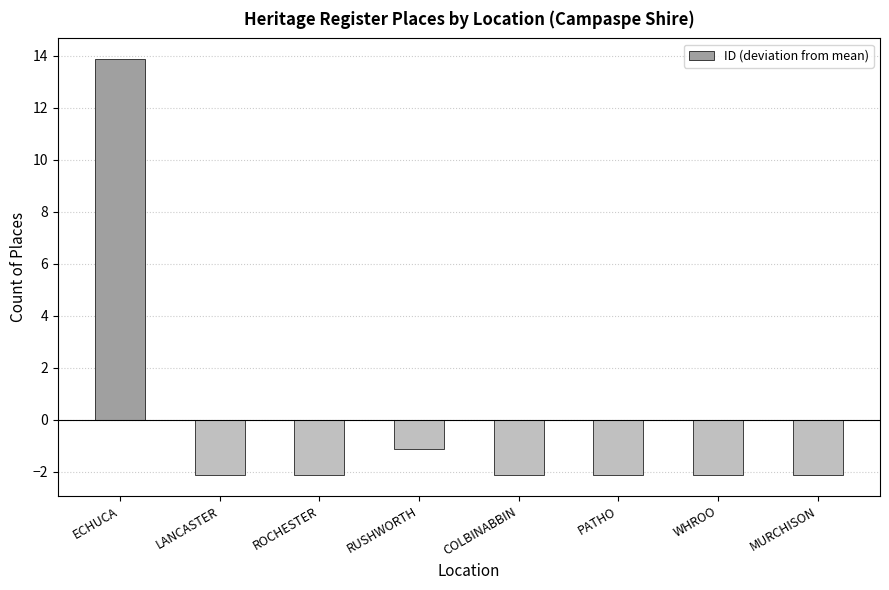

How many positive values are there?

1